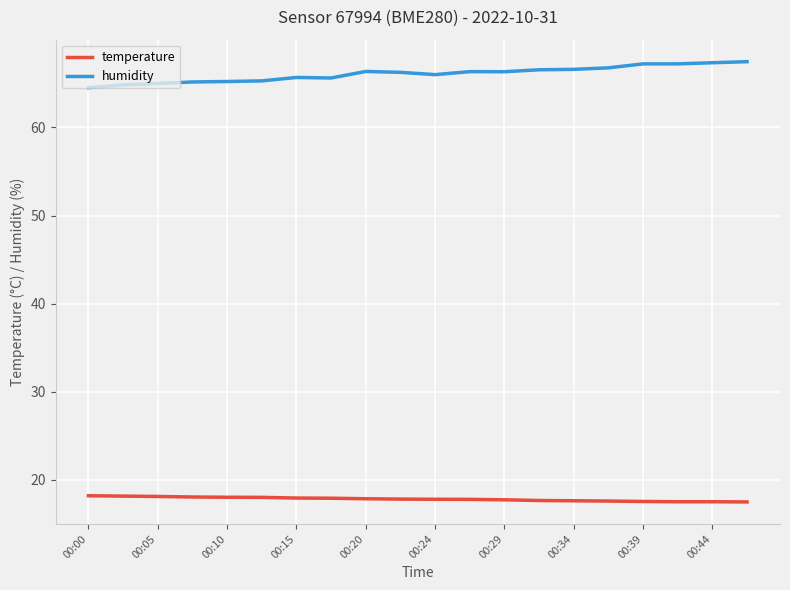

True or false: humidity has more than 0 points higher than both neighbors.

True